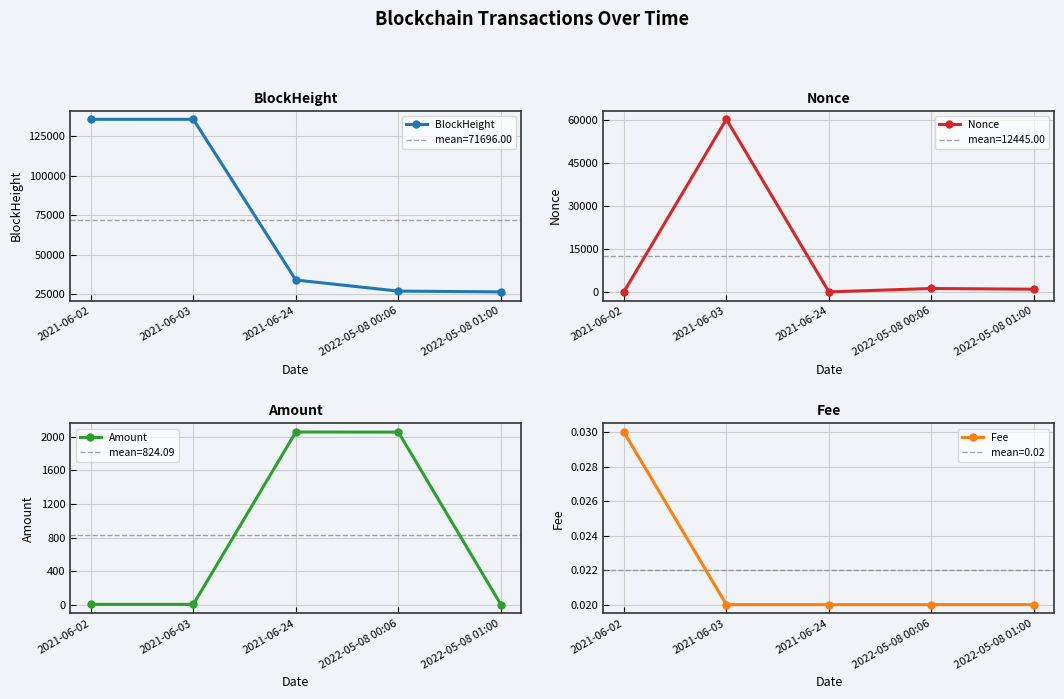

At which category does Nonce reach its first local peak?

2021-06-03